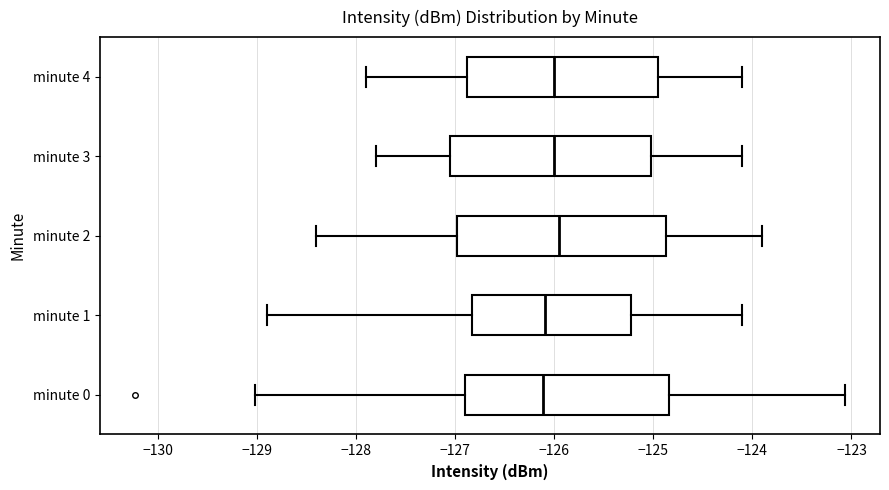

Reading bottom to top, transcribe this box plot: for each box, give where its median line is, the range the box spans, and where its two whiskers end, as read against the x-axis. The values are not printed on the chart, so give them approximately, as read against the axis.

minute 0: median -126.1, box -126.9 to -124.8, whiskers -129.0 to -123.1
minute 1: median -126.1, box -126.8 to -125.2, whiskers -128.9 to -124.1
minute 2: median -125.9, box -127.0 to -124.9, whiskers -128.4 to -123.9
minute 3: median -126.0, box -127.0 to -125.0, whiskers -127.8 to -124.1
minute 4: median -126.0, box -126.9 to -124.9, whiskers -127.9 to -124.1